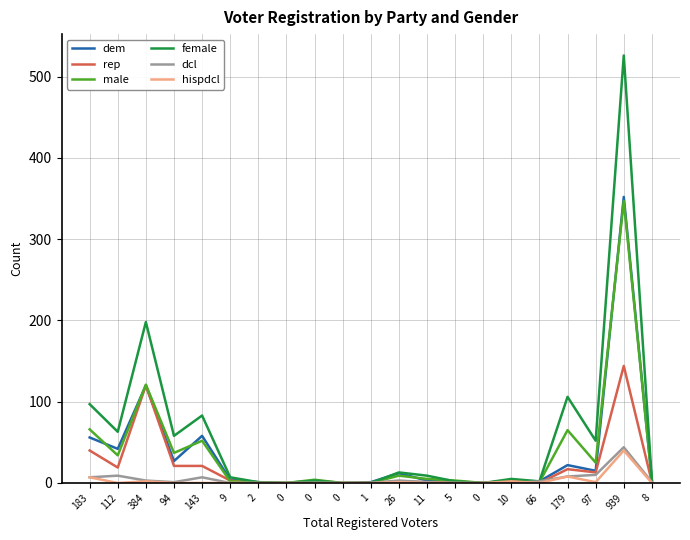

Is it true that dcl equals 1 at 8?

True